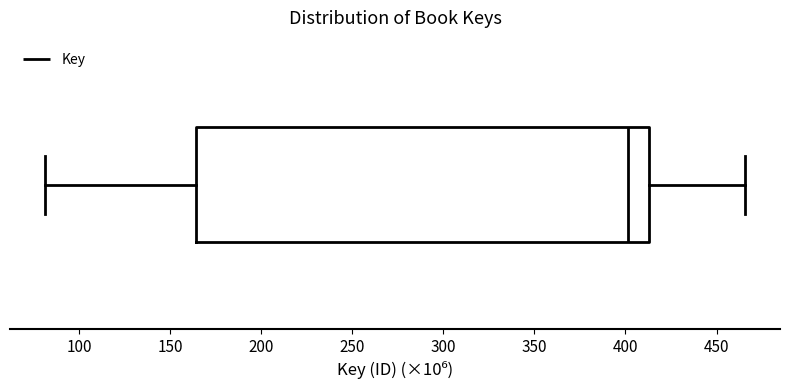

Where does the left whisker of the box end on the x-axis? The values are not printed on the chart, so give them approximately, as read against the axis.

80